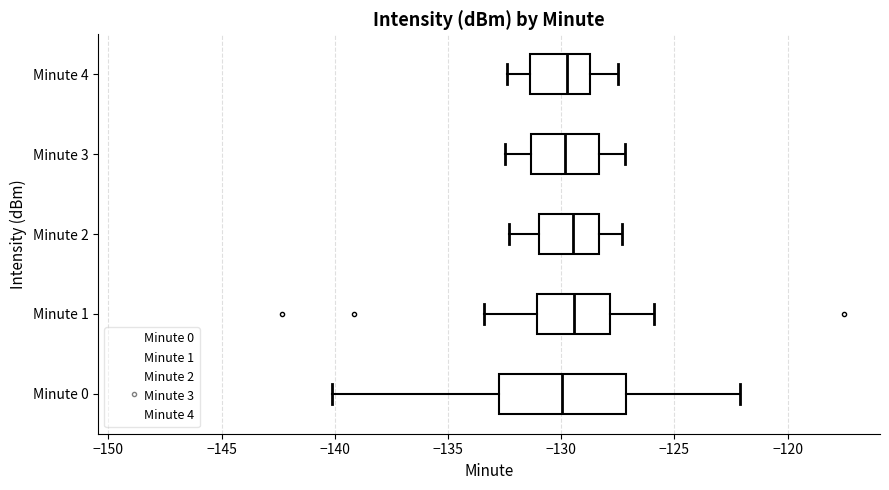

Comparing the boxes themselves (not the whiskers), which one is the widest?

Minute 0